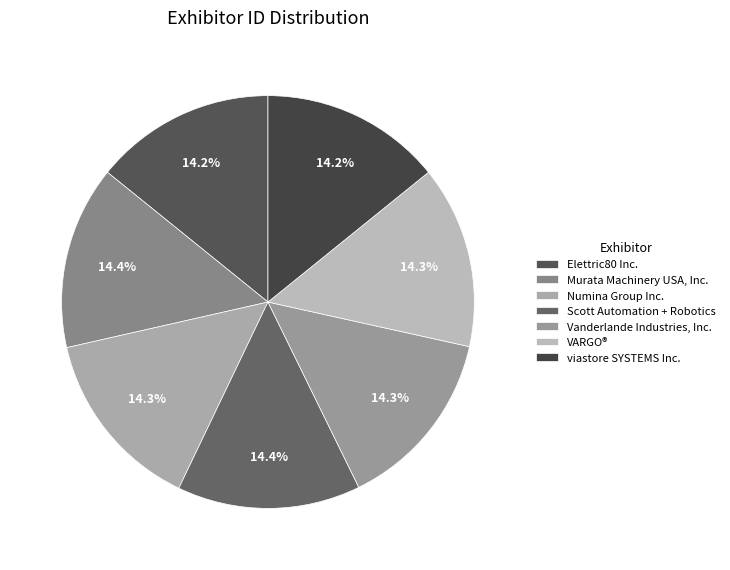

True or false: Vanderlande Industries, Inc. accounts for 14% of the total.

True